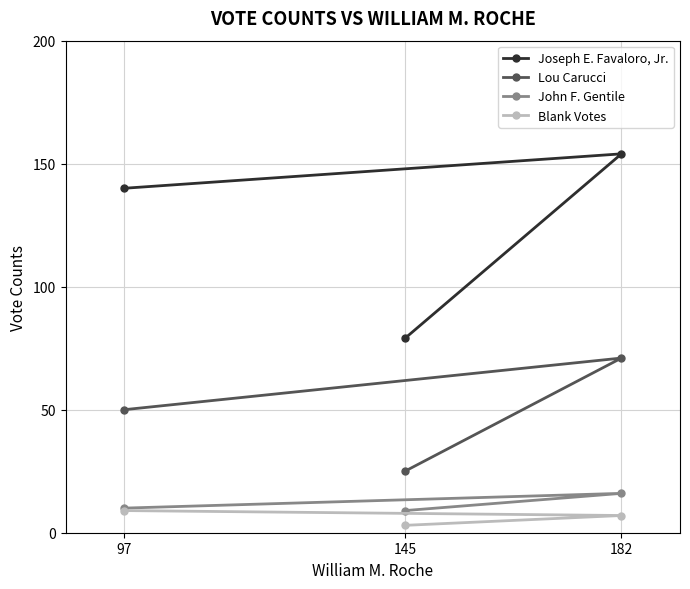

Reading left to right, list all the values displayed in this chart.

Joseph E. Favaloro, Jr.: 97=140	145=79	182=154
Lou Carucci: 97=50	145=25	182=71
John F. Gentile: 97=10	145=9	182=16
Blank Votes: 97=9	145=3	182=7